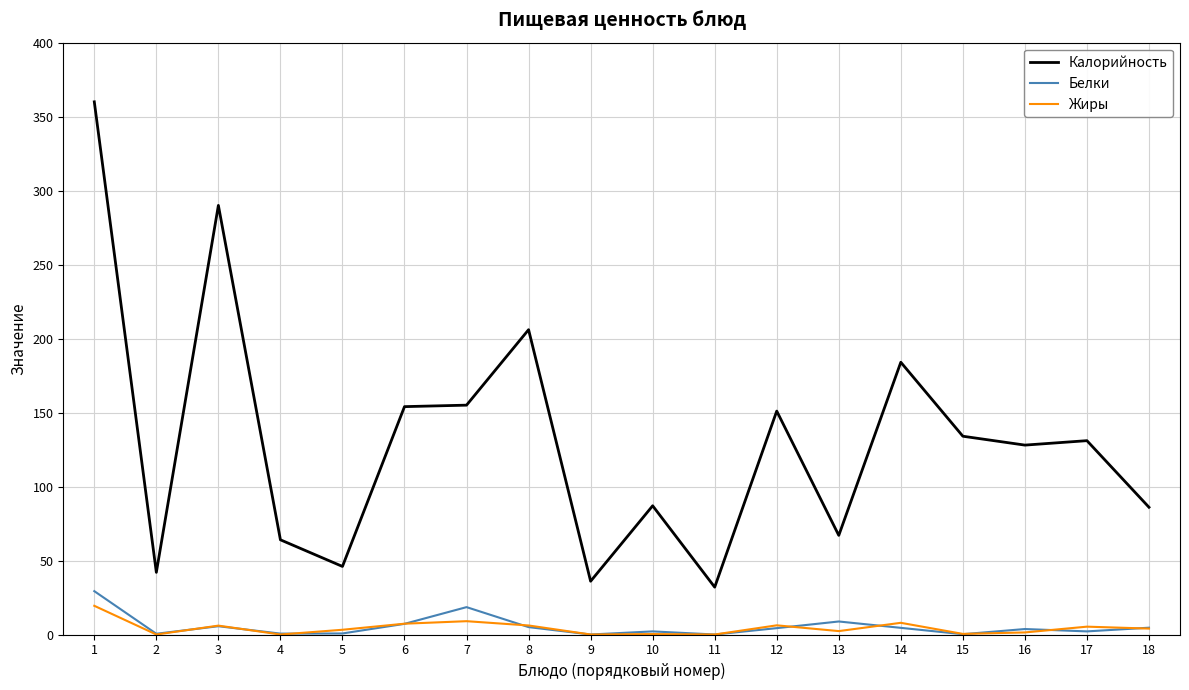

Which series has the largest range (max minus min)?

Калорийность